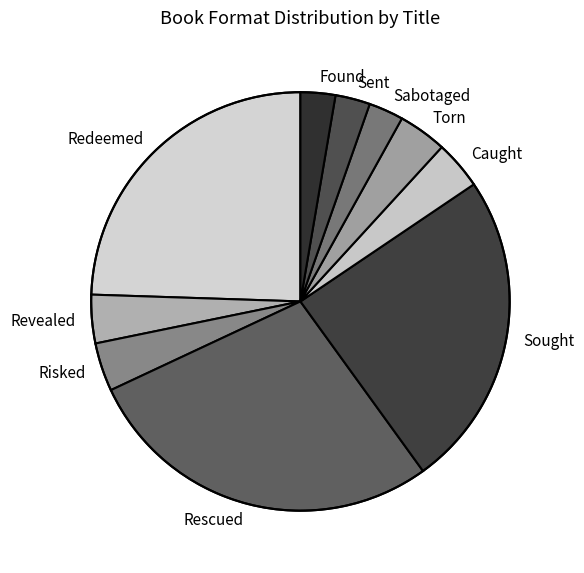

The Rescued slice represents 28% of the pie. True or false?

True